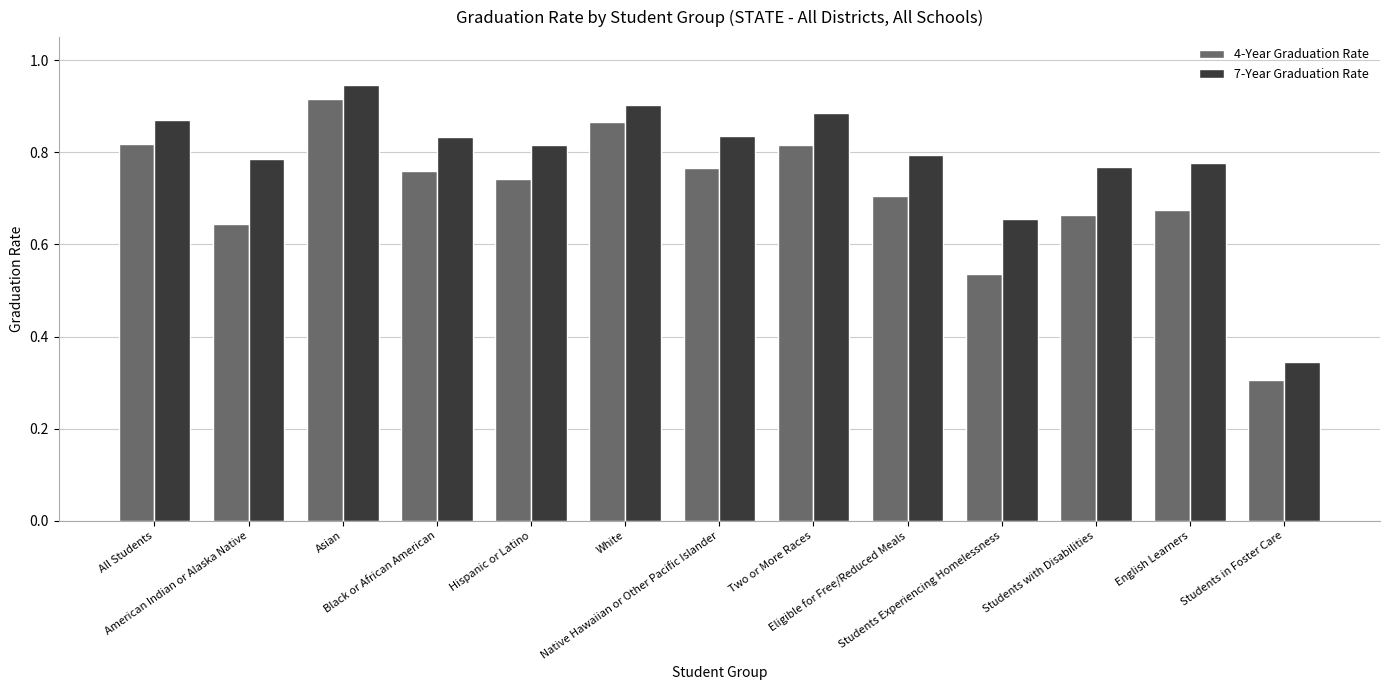

Which series changed the most between American Indian or Alaska Native and Students in Foster Care?

7-Year Graduation Rate